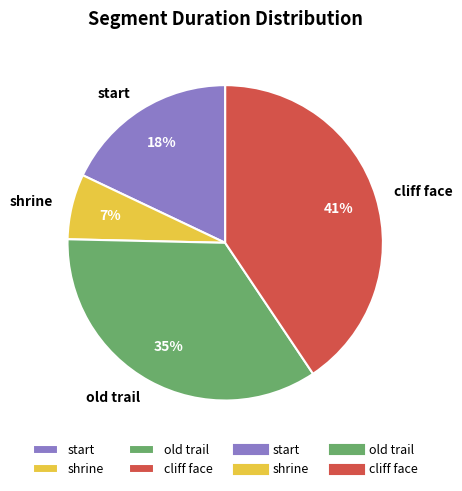

Which has a higher value, start or cliff face?

cliff face